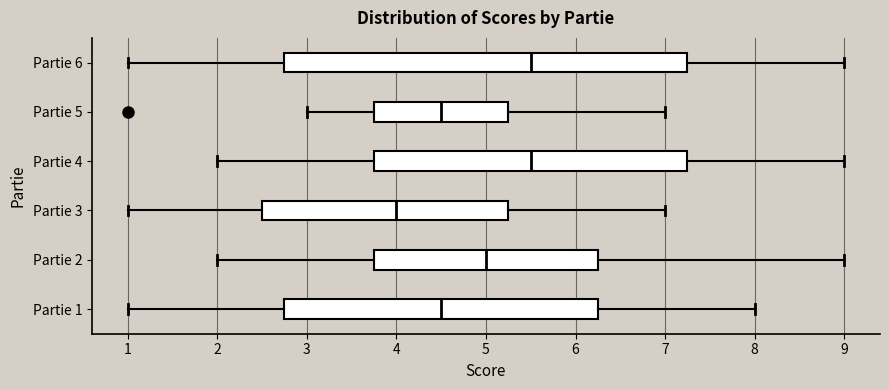

Reading bottom to top, read every box against the x-axis: the position of its median line, the range the box covers, and the ends of its whiskers. The values are not printed on the chart, so give them approximately, as read against the axis.

Partie 1: median 4.5, box 2.8 to 6.3, whiskers 1.0 to 8.0
Partie 2: median 5.0, box 3.8 to 6.3, whiskers 2.0 to 9.0
Partie 3: median 4.0, box 2.5 to 5.3, whiskers 1.0 to 7.0
Partie 4: median 5.5, box 3.8 to 7.3, whiskers 2.0 to 9.0
Partie 5: median 4.5, box 3.8 to 5.3, whiskers 3.0 to 7.0
Partie 6: median 5.5, box 2.8 to 7.3, whiskers 1.0 to 9.0